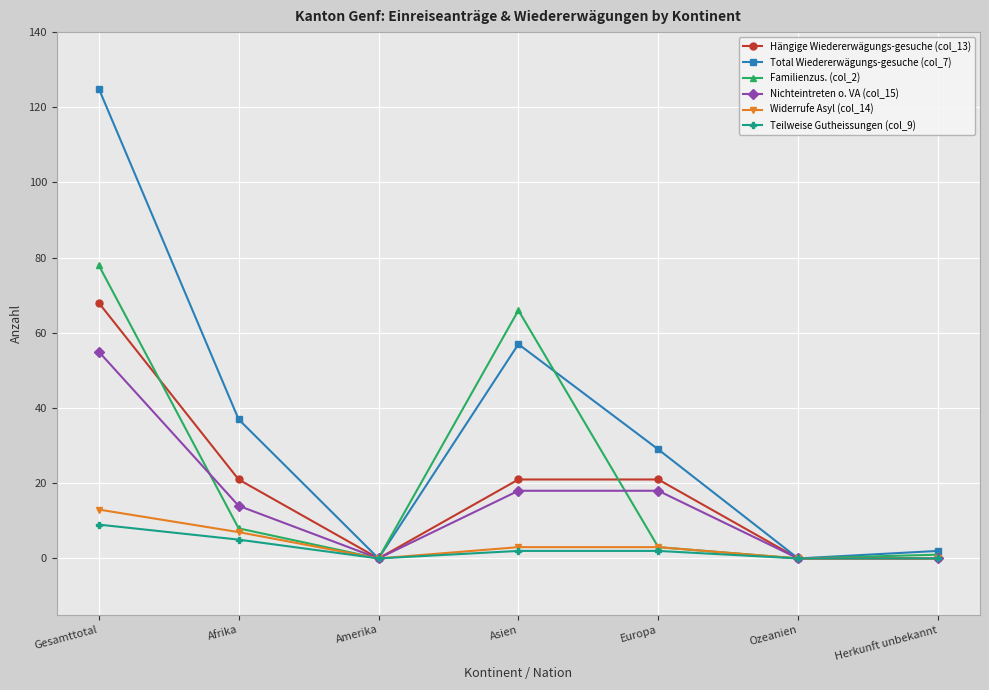

The Familienzus. (col_2) series shows 21 at Asien. True or false?

False